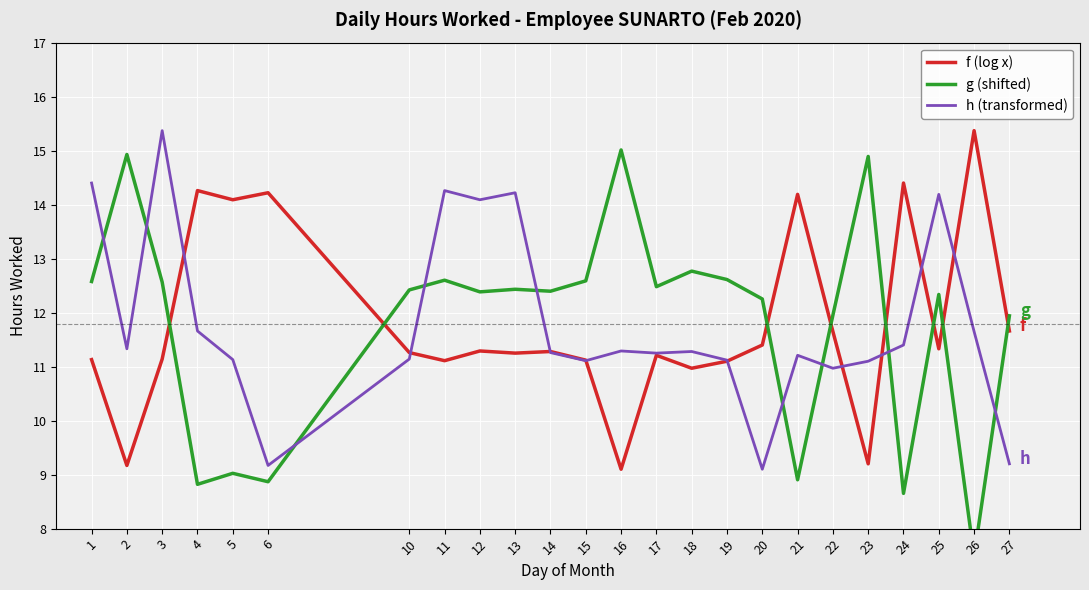

Rank the categories by h (transformed) value from highest to lowest.

3, 1, 11, 13, 25, 12, 4, 26, 24, 2, 16, 18, 14, 17, 21, 10, 5, 19, 15, 23, 22, 27, 6, 20